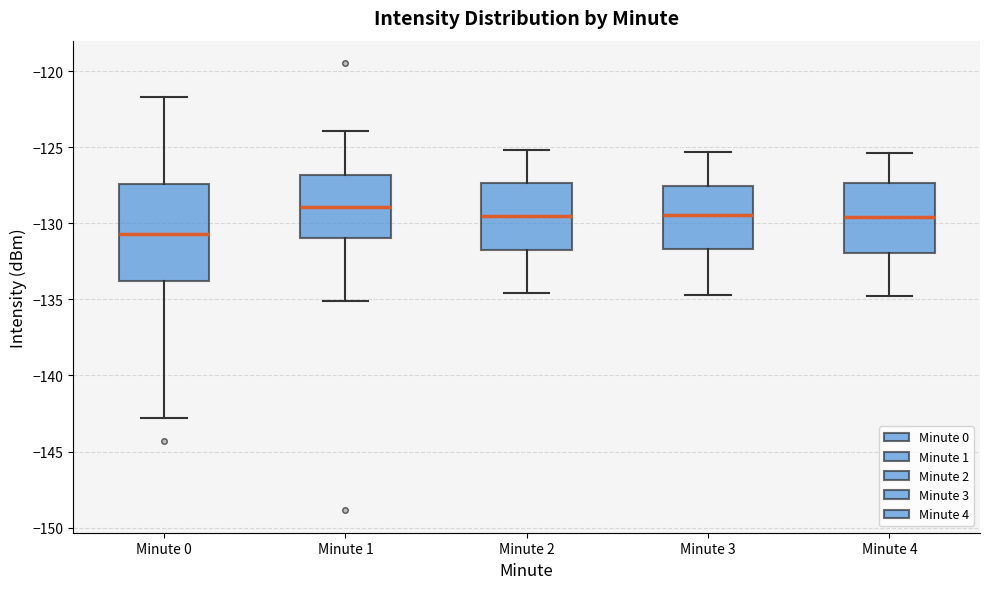

Which box is the tallest, from its lower edge to its upper edge?

Minute 0